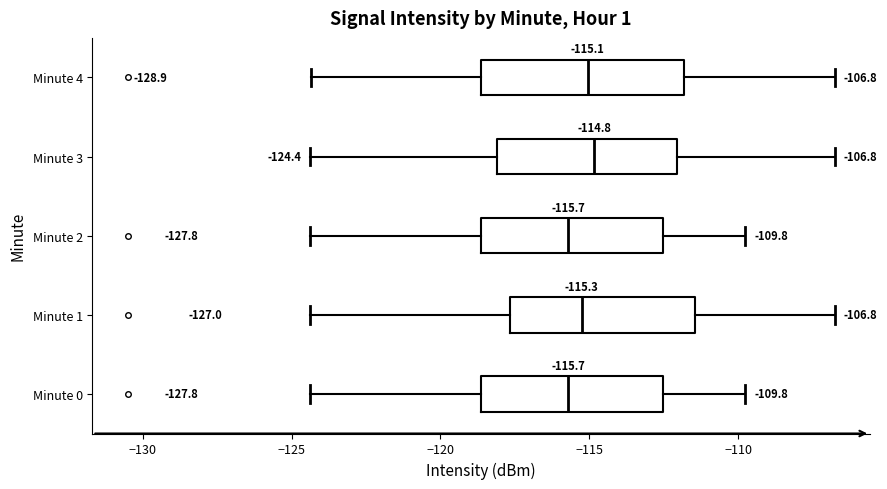

Which box is the widest, from its left edge to its right edge?

Minute 4